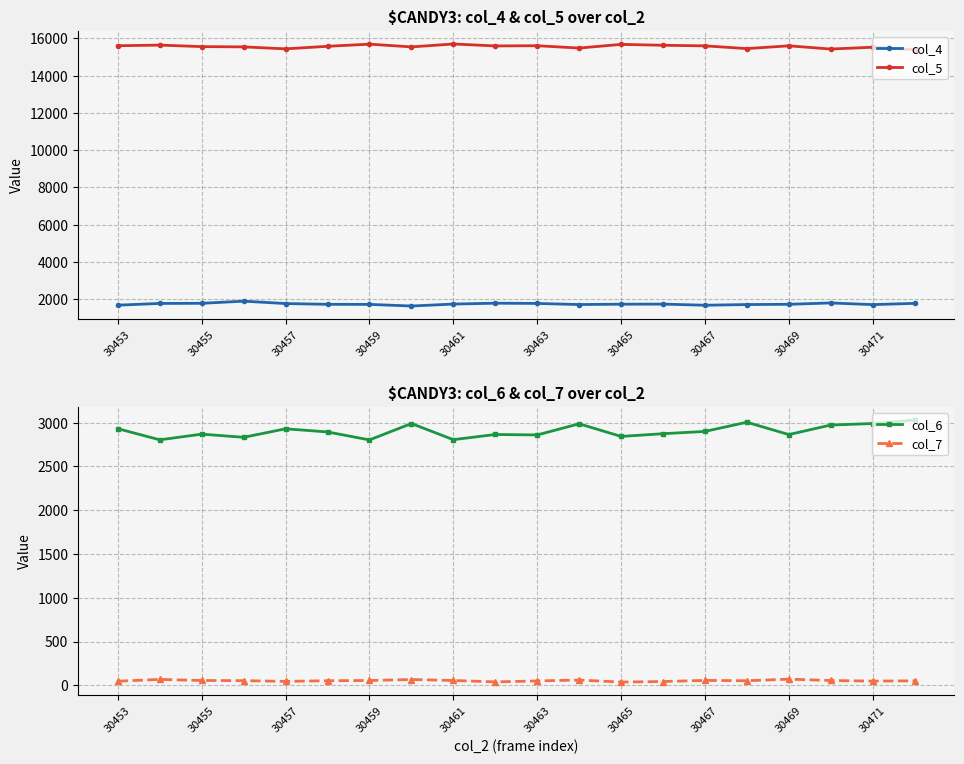

What is the value of the col_7 point at the 4th from the left?

53